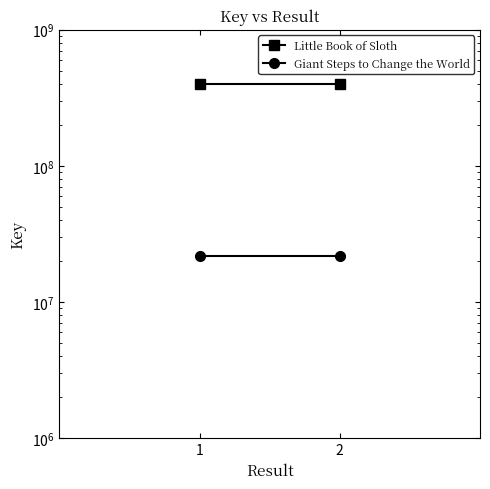

At how many categories does at least one series exceed 307842945?

2